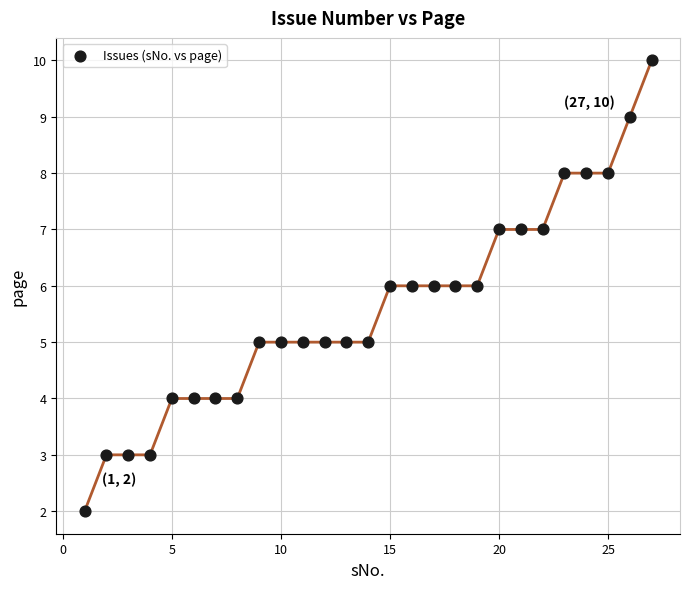

What is the range of X values (max minus min)?

26